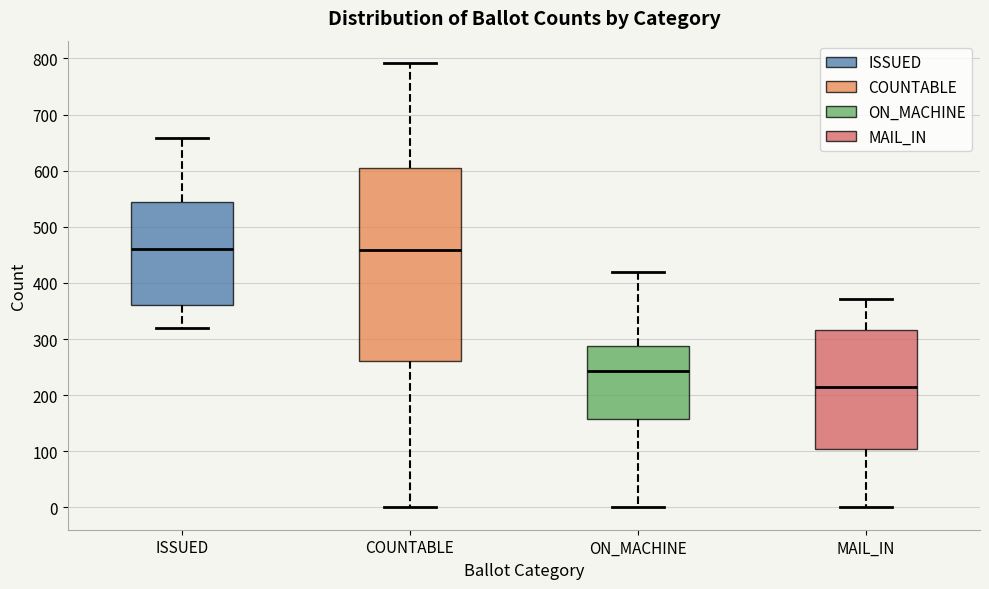

Which box's median line is the lowest?

MAIL_IN